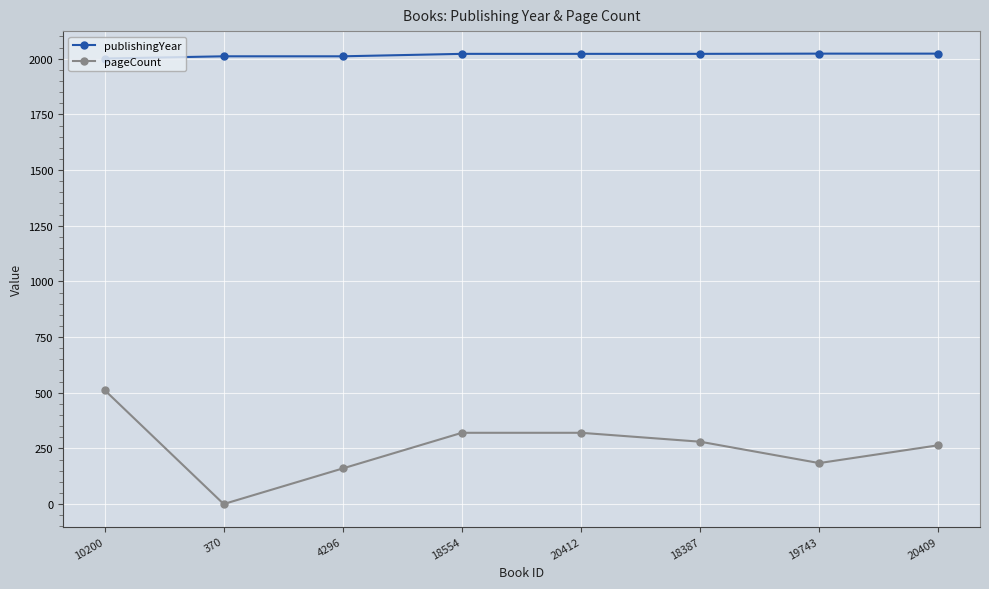

What is the minimum value for publishingYear?

2001